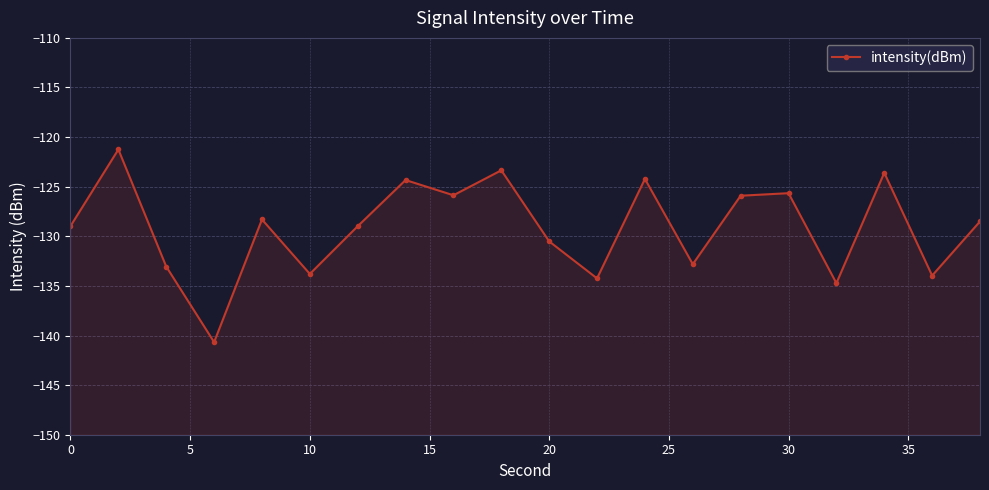

Is it true that the value at 35 is -124.3?

True